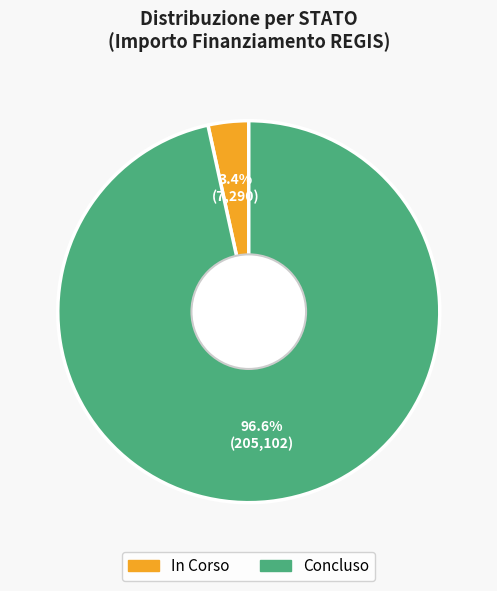

Is there a majority slice in this chart?

Yes